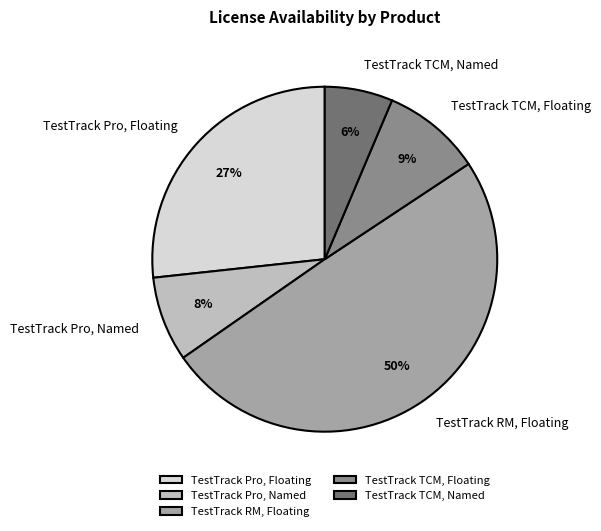

Which slice is the smallest?

TestTrack TCM, Named